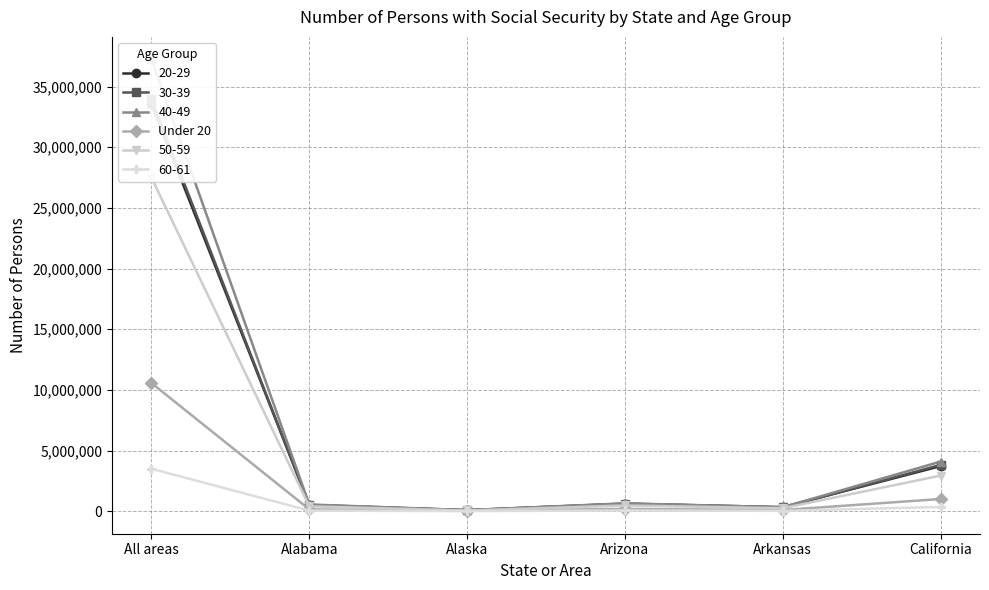

What is the smallest value displayed?

34761